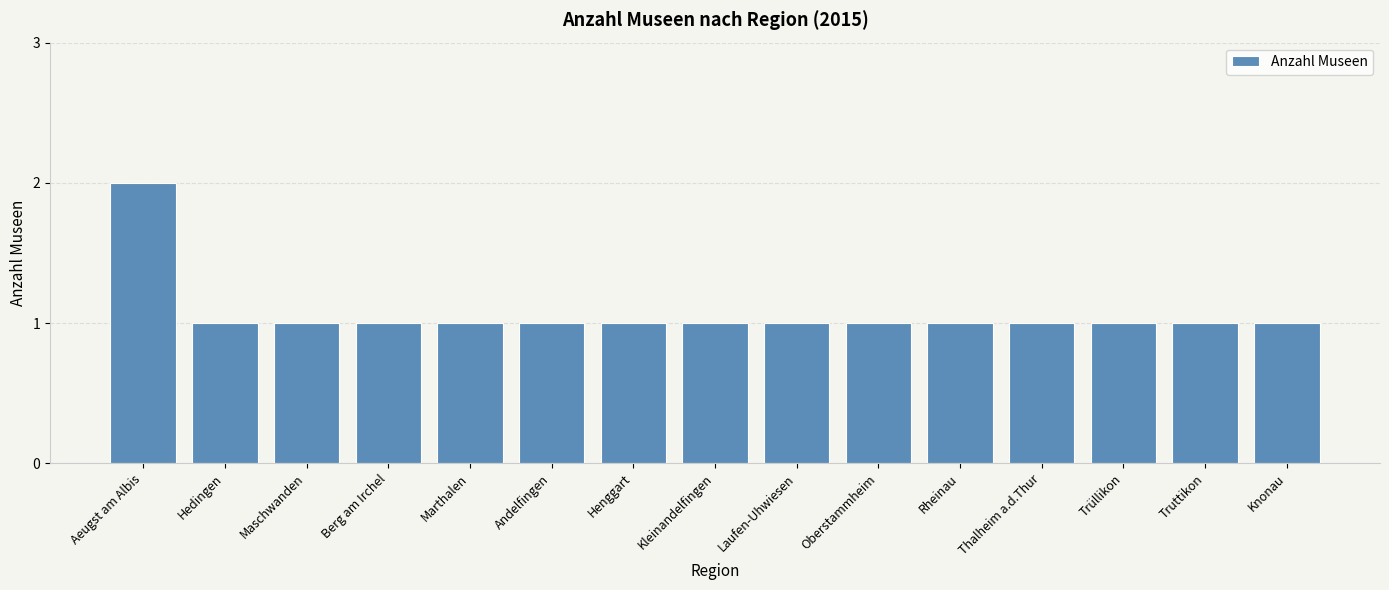

The value at Trüllikon is 0. True or false?

False